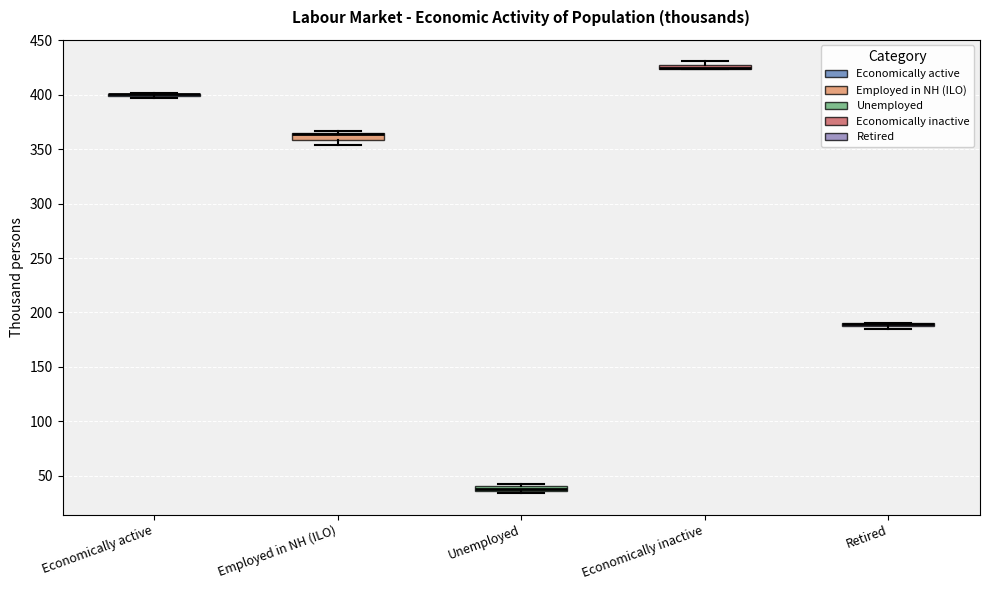

Where is the lower edge of the box for Economically inactive on the y-axis? The values are not printed on the chart, so give them approximately, as read against the axis.

425